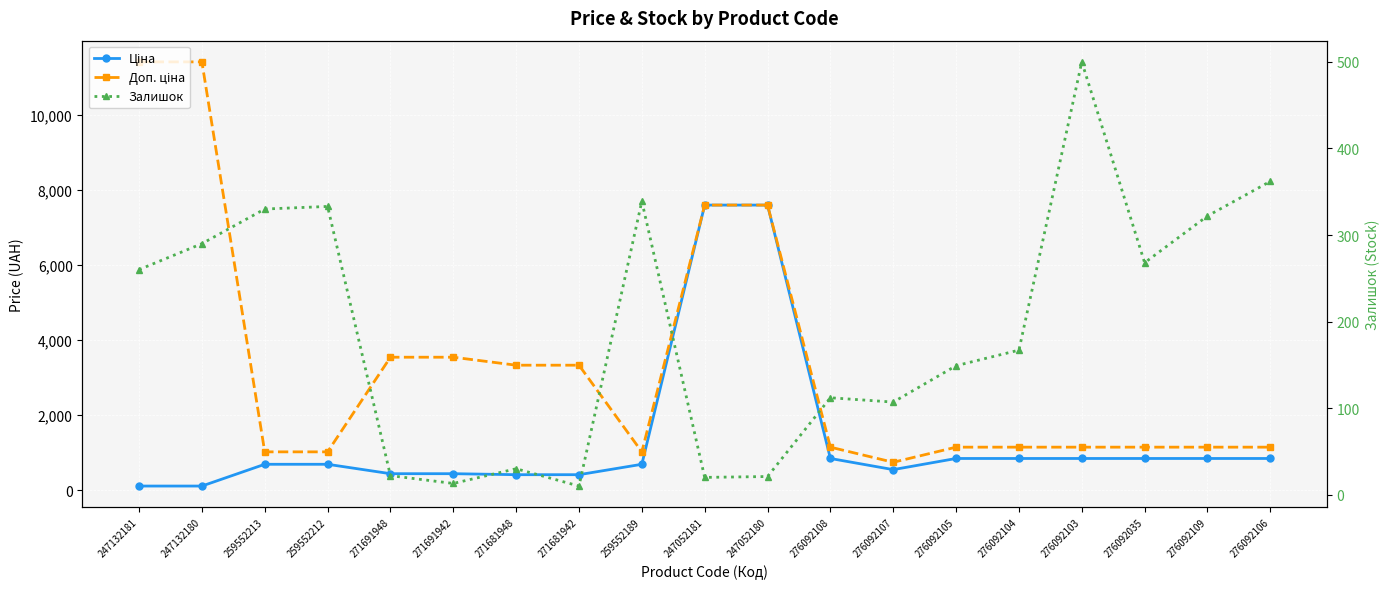

What is the difference between the second highest and minimum values in the Залишок series?

352.0